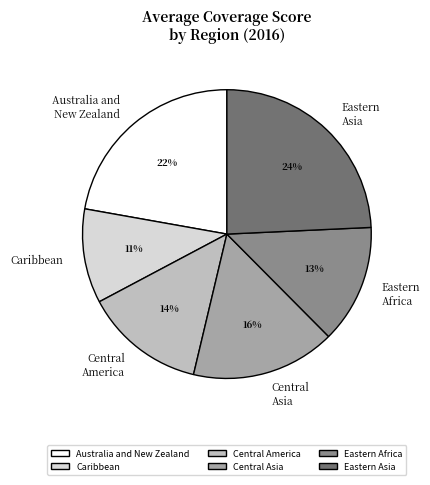

Is it true that Central Asia is 2% of the pie?

False